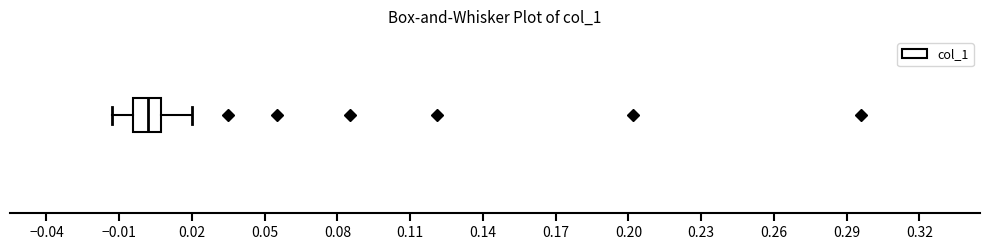

Read this box plot against the x-axis: the position of the median line, the range covered by the box, and the ends of both whiskers. The values are not printed on the chart, so give them approximately, as read against the axis.

median 0.000, box -0.005 to 0.005, whiskers -0.015 to 0.020